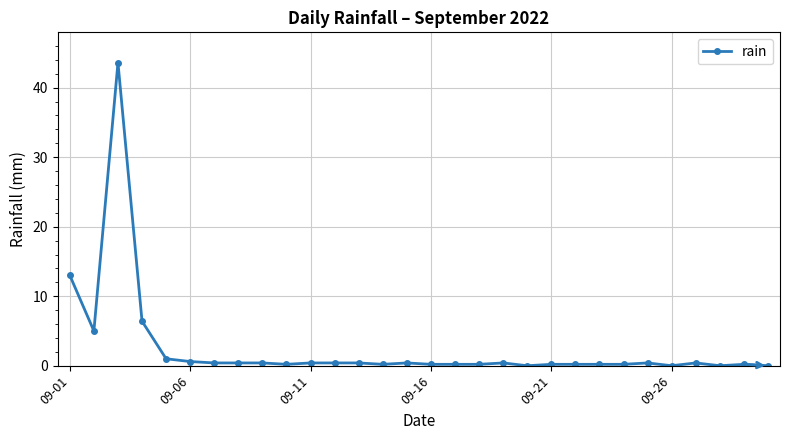

What is the difference between the maximum and minimum values?

43.6